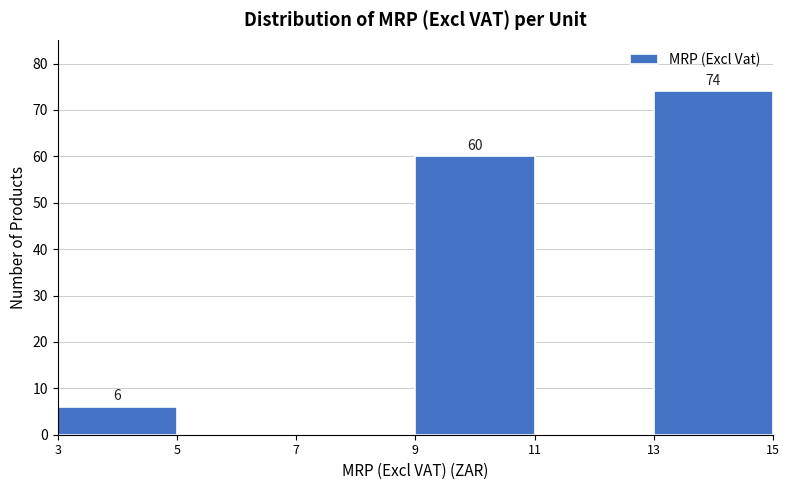

Over which range of the x-axis is the bar tallest?

13 to 15